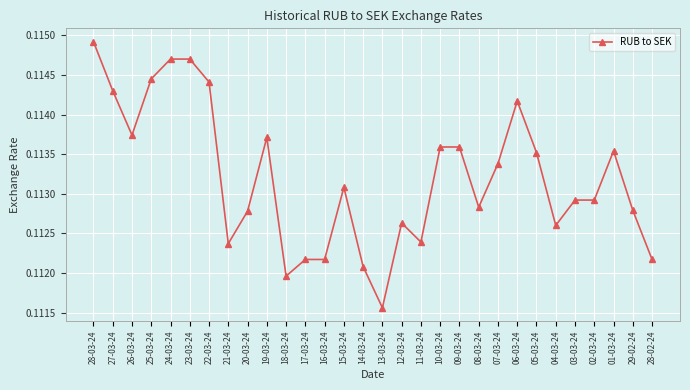

What is the label of the 1st point from the right?

28-02-24